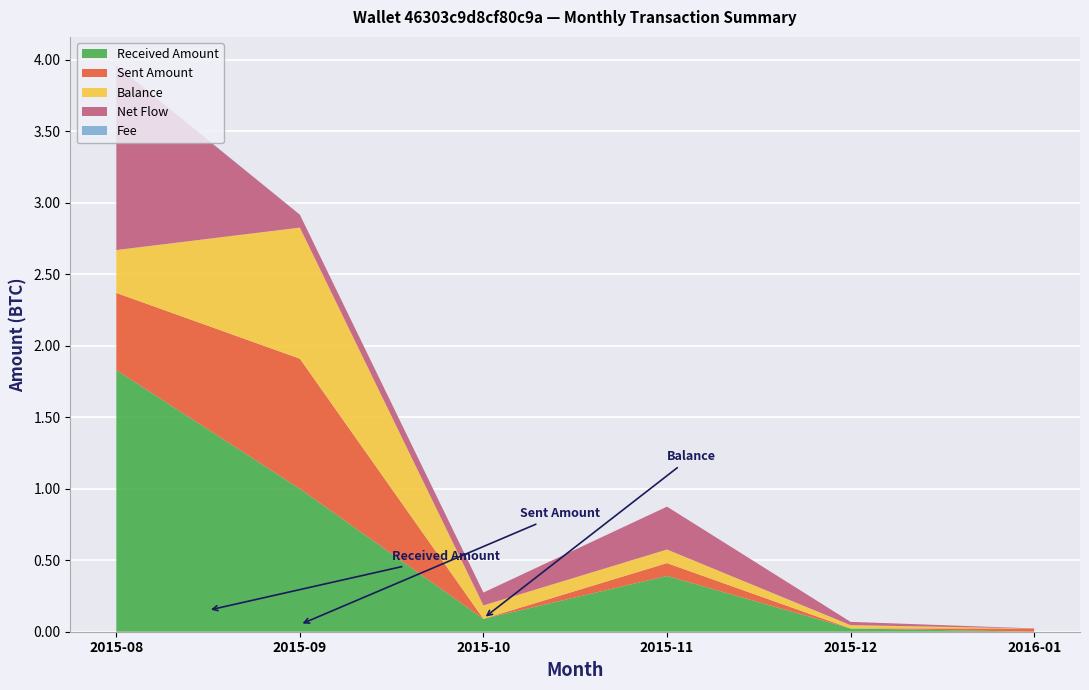

Reading left to right, extract all data points from this chart.

Received Amount: 2015-08=1.8	2015-09=1.0	2015-10=0.1	2015-11=0.4	2015-12=0.0	2016-01=0.0
Sent Amount: 2015-08=0.5	2015-09=0.9	2015-10=0.0	2015-11=0.1	2015-12=0.0	2016-01=0.0
Balance: 2015-08=0.3	2015-09=0.9	2015-10=0.1	2015-11=0.1	2015-12=0.0	2016-01=0.0
Net Flow: 2015-08=1.3	2015-09=0.1	2015-10=0.1	2015-11=0.3	2015-12=0.0	2016-01=0.0
Fee: 2015-08=0.0	2015-09=0.0	2015-10=0.0	2015-11=0.0	2015-12=0.0	2016-01=0.0